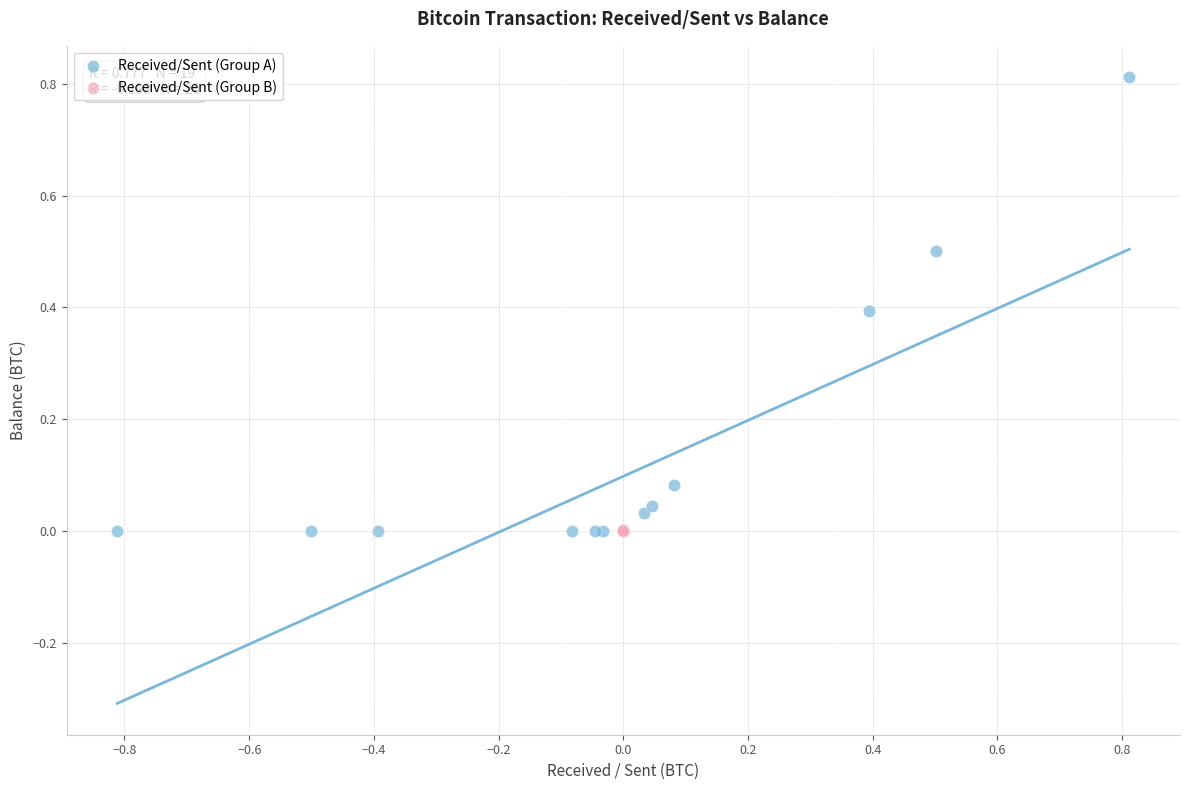

Which series has the widest spread of Y values?

Received/Sent (Group A)